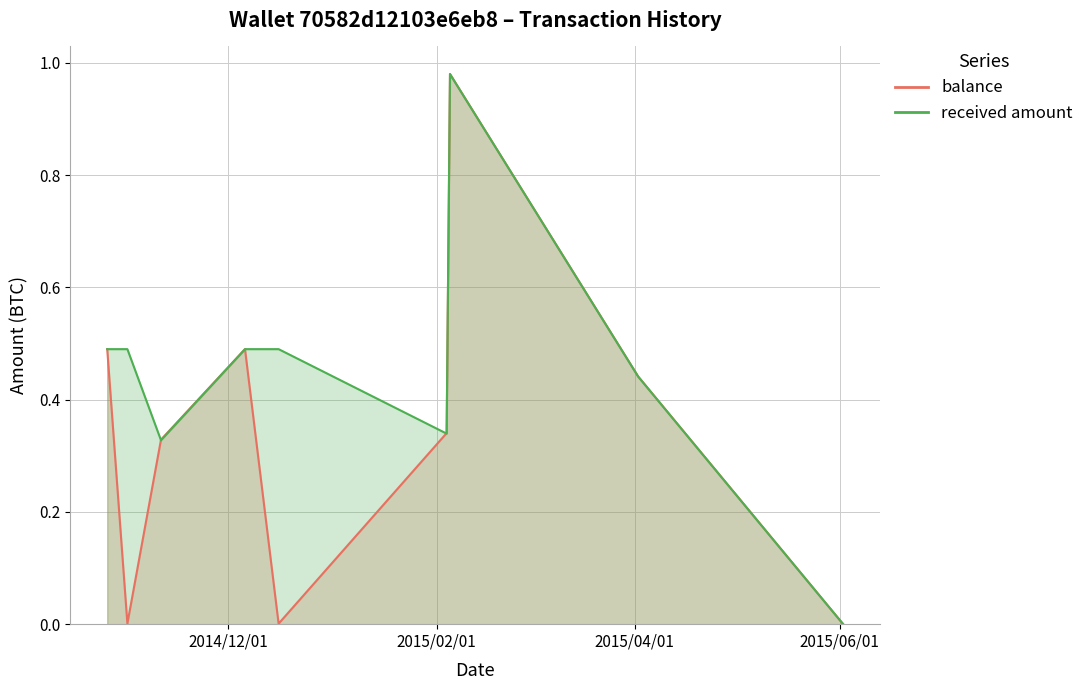

Reading left to right, what are all the values shown in this chart?

balance: 0.5	0.0	0.3	0.5	0.0	0.3	1.0	0.4	0.0
received amount: 0.5	0.5	0.3	0.5	0.5	0.3	1.0	0.4	0.0